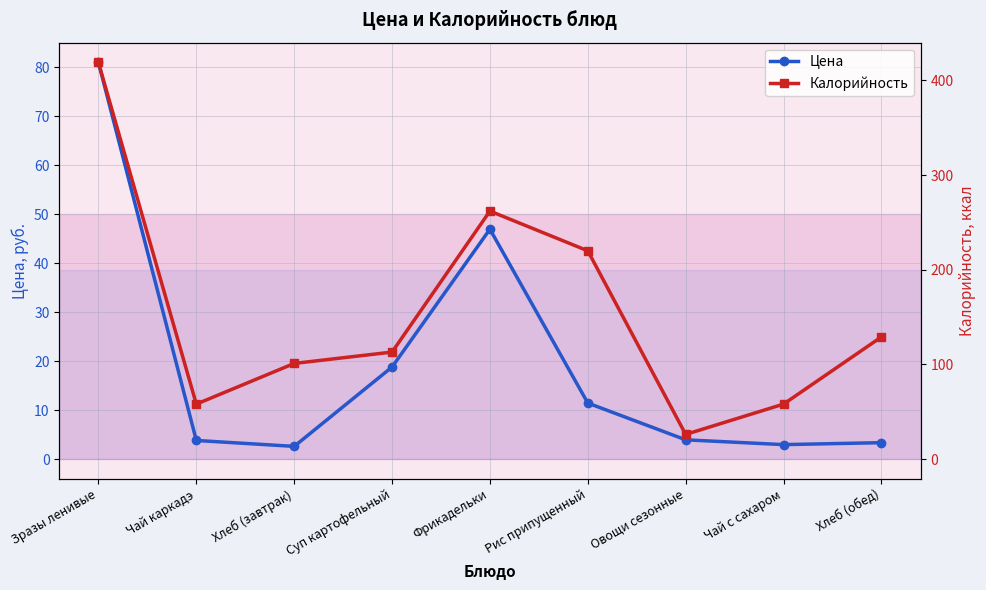

Is the value of Цена at Овощи сезонные greater than the value of Калорийность at Суп картофельный?

No